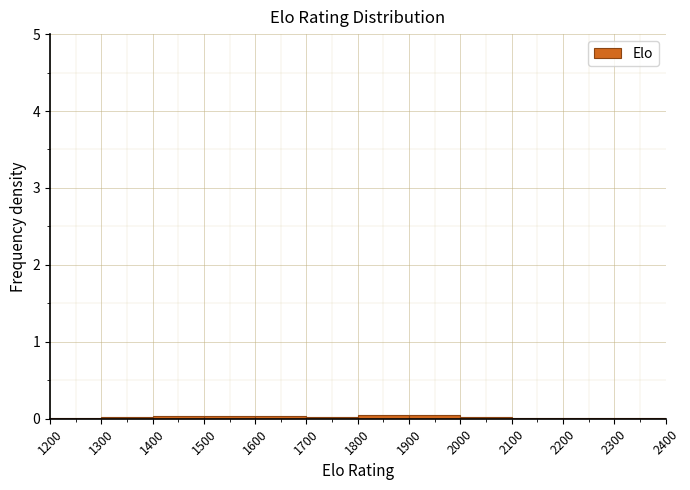

Reading left to right, transcribe this chart: for each bar, give the range it covers on the x-axis and its height. The values are not printed on the chart, so give them approximately, as read against the axis.

1200 to 1300: under 0.1
1300 to 1400: under 0.1
1400 to 1500: under 0.1
1500 to 1600: under 0.1
1600 to 1700: under 0.1
1700 to 1800: under 0.1
1800 to 1900: under 0.1
1900 to 2000: under 0.1
2000 to 2100: under 0.1
2100 to 2200: under 0.1
2200 to 2300: under 0.1
2300 to 2400: under 0.1